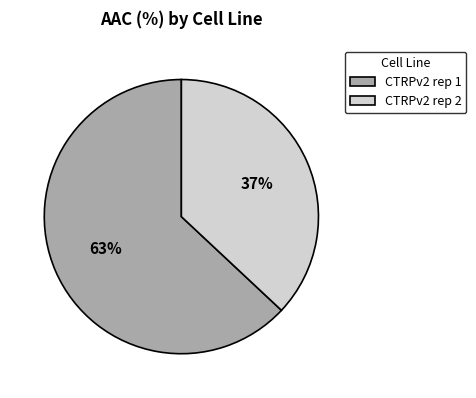

Which has a higher value, CTRPv2 rep 2 or CTRPv2 rep 1?

CTRPv2 rep 1